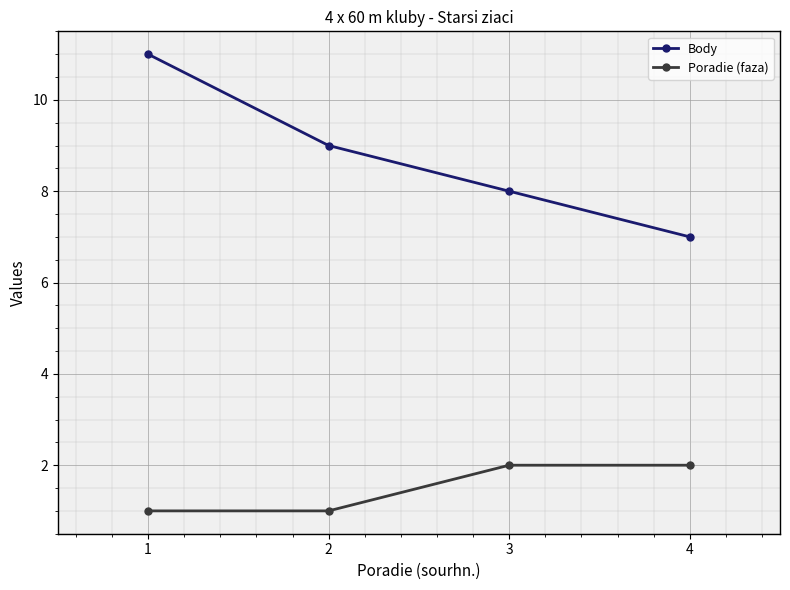

What is the minimum value for Body?

7